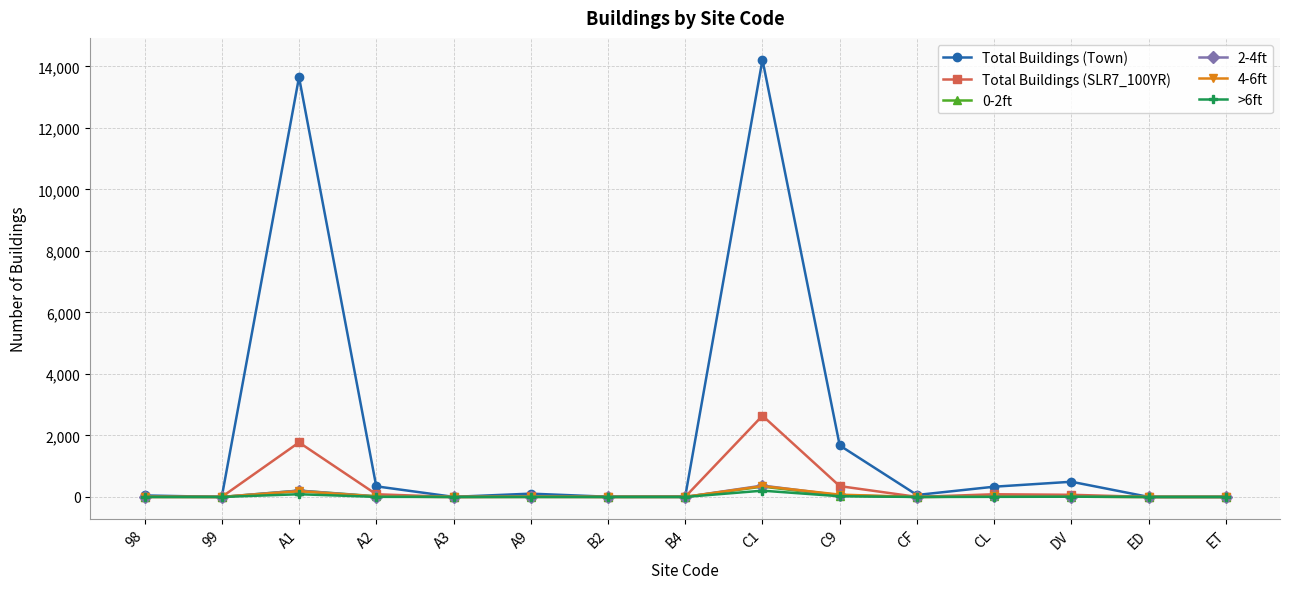

True or false: 2-4ft has a value of 0 at ET.

True